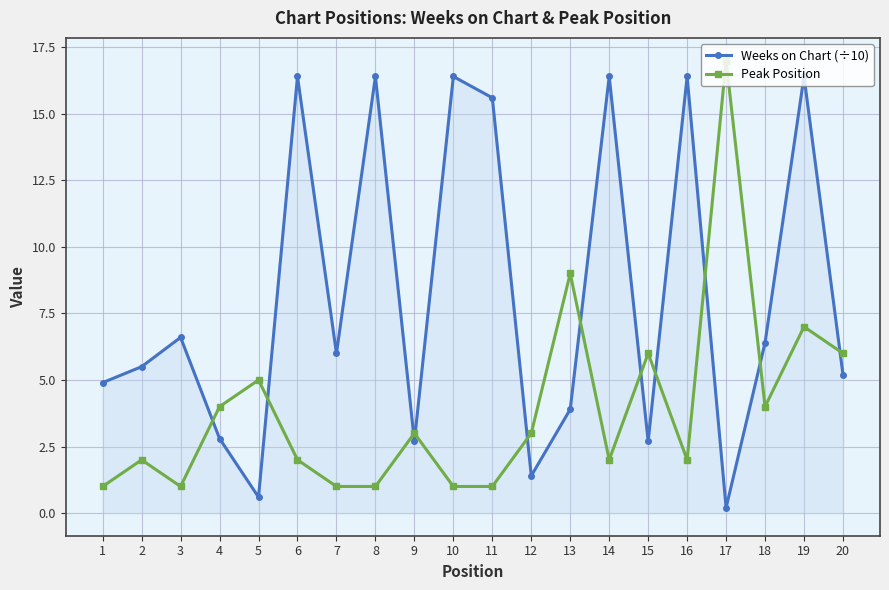

At which category does Weeks on Chart (÷10) reach its first local valley?

5